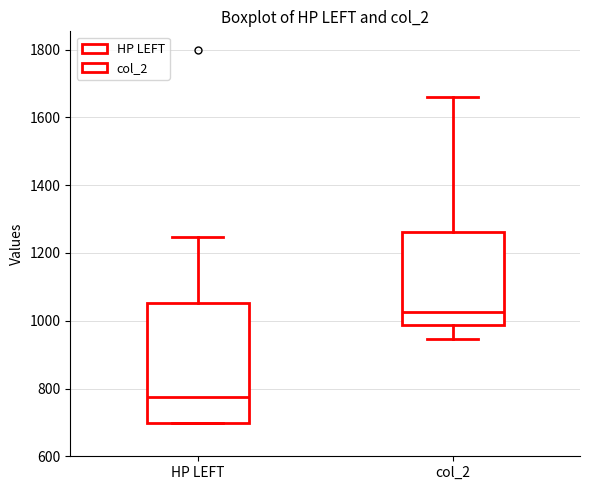

Reading left to right, read every box against the y-axis: the position of its median line, the range the box covers, and the ends of its whiskers. The values are not printed on the chart, so give them approximately, as read against the axis.

HP LEFT: median 780, box 700 to 1060, whiskers 700 to 1240
col_2: median 1020, box 980 to 1260, whiskers 940 to 1660